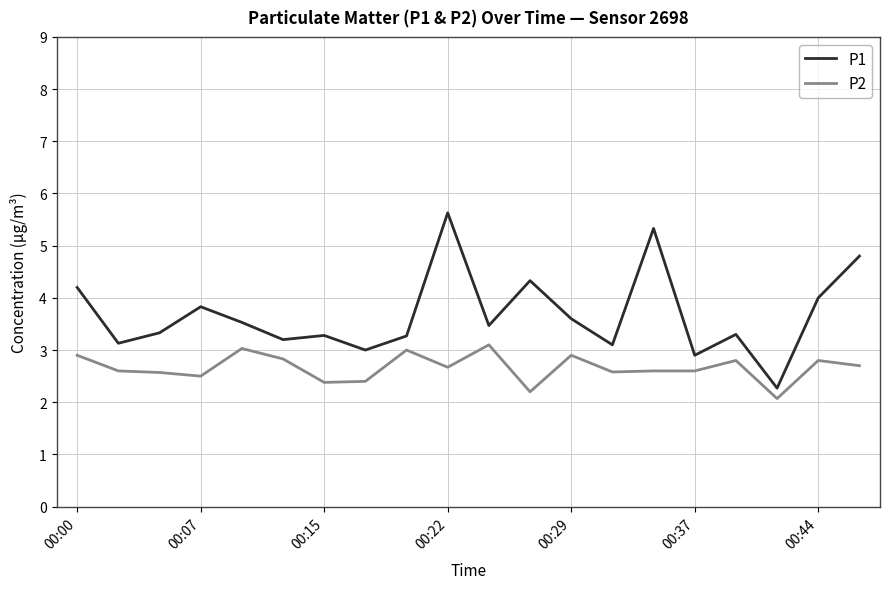

Rank the series by their maximum value, from lowest to highest.

P2, P1